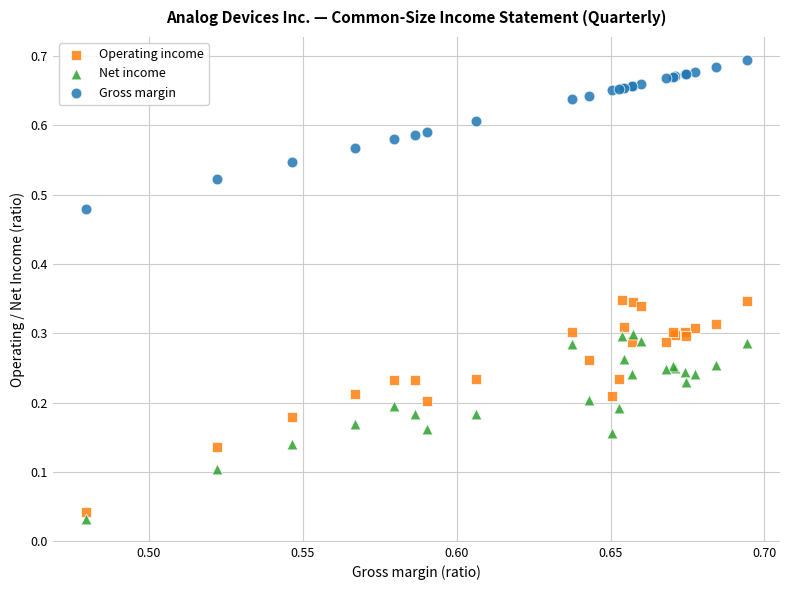

Which series reaches the maximum Y coordinate?

Gross margin